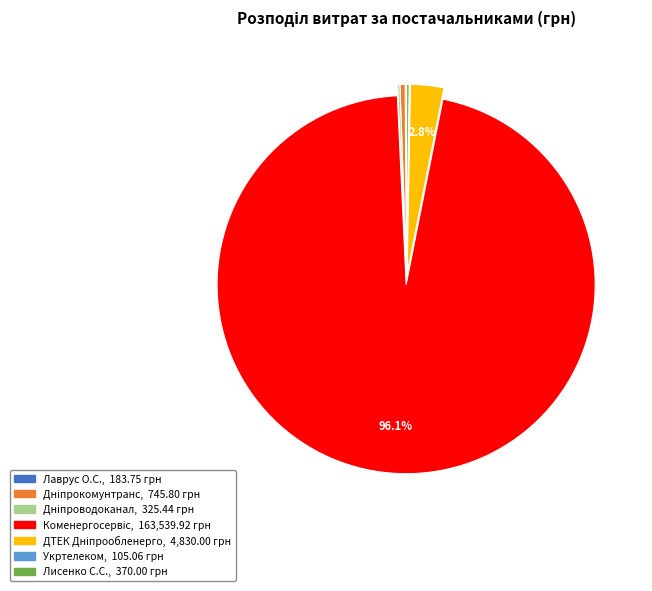

Is there a majority slice in this chart?

Yes